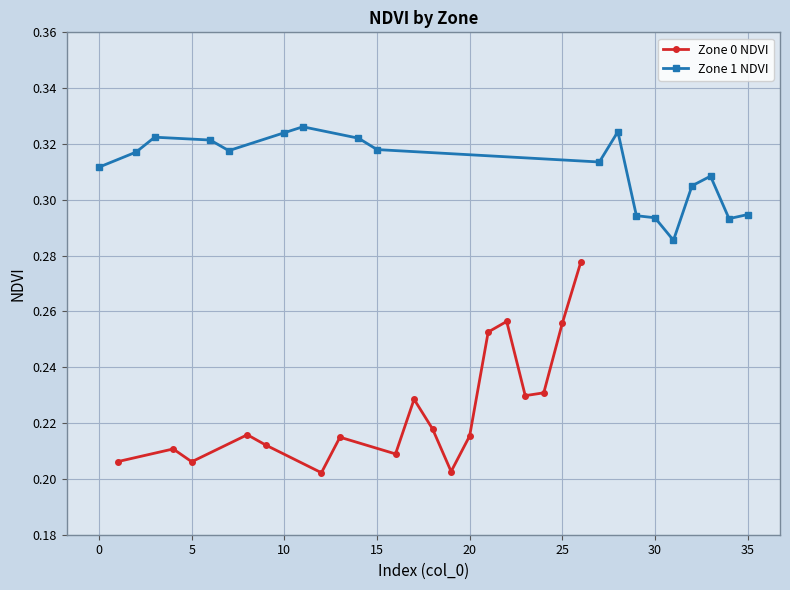

Count the number of data series in this chart.

2